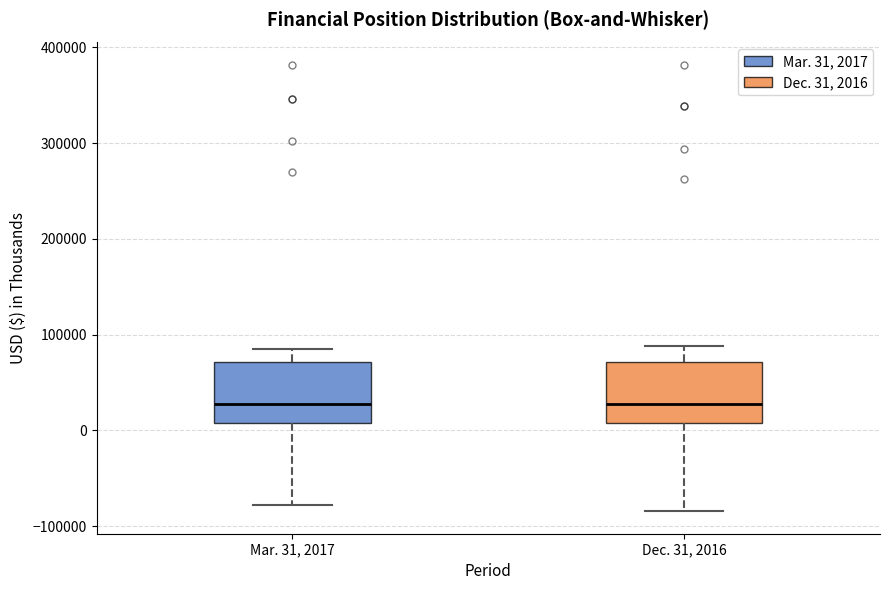

Reading left to right, read every box against the y-axis: the position of its median line, the range the box covers, and the ends of its whiskers. The values are not printed on the chart, so give them approximately, as read against the axis.

Mar. 31, 2017: median 30000, box 10000 to 70000, whiskers -80000 to 90000
Dec. 31, 2016: median 30000, box 10000 to 70000, whiskers -80000 to 90000